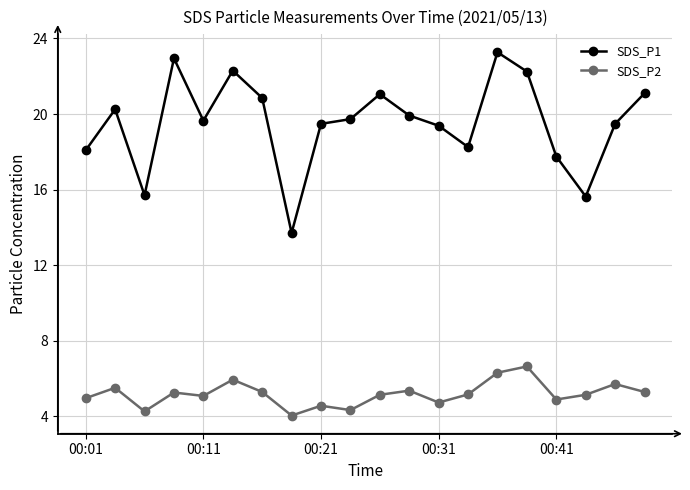

Which series has the largest range (max minus min)?

SDS_P1